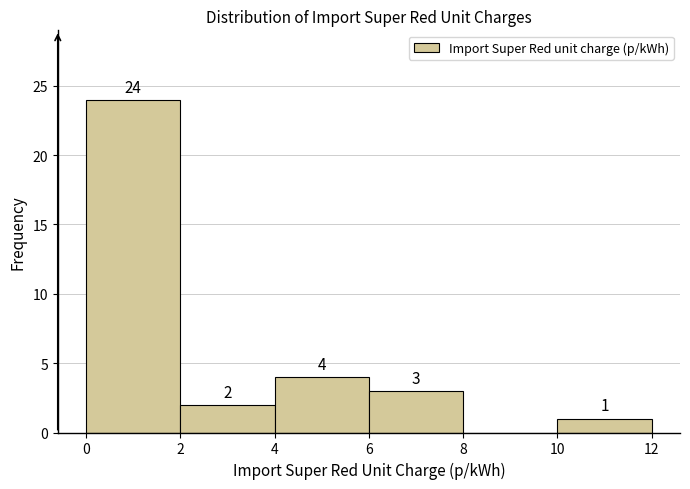

Over which range of the x-axis is the bar tallest?

0 to 2